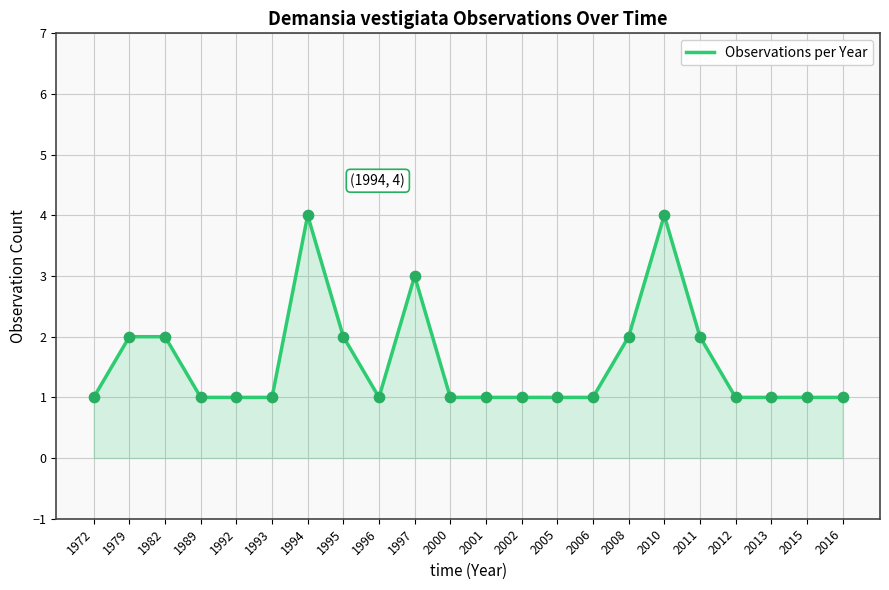

What is the change in value from 2006 to 2008?

+1